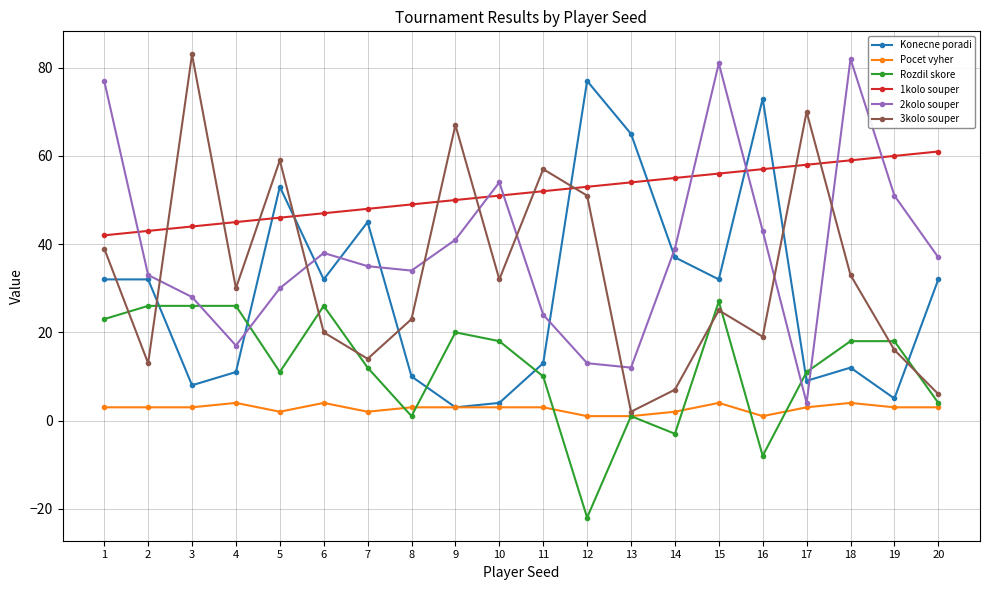

What are all the series names shown in the legend?

Konecne poradi, Pocet vyher, Rozdil skore, 1kolo souper, 2kolo souper, 3kolo souper